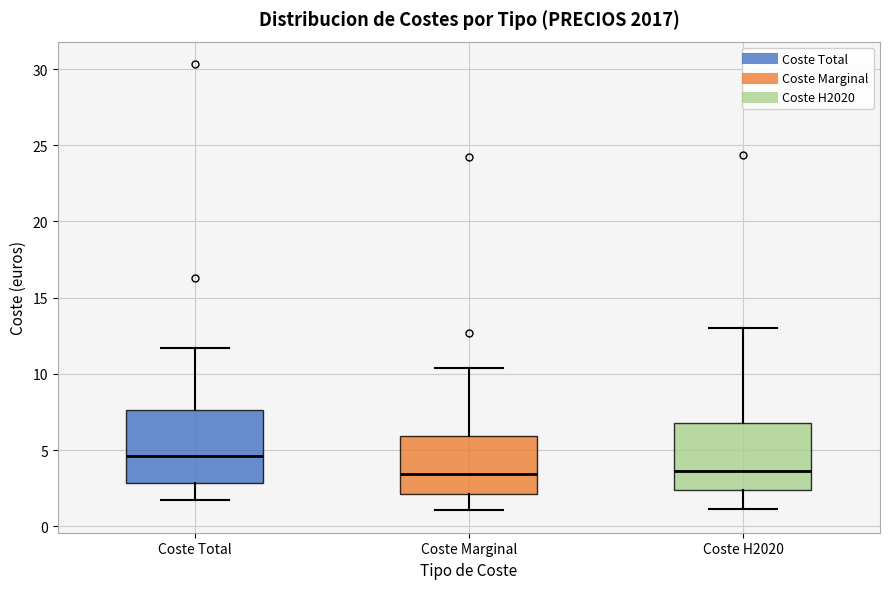

Reading left to right, read every box against the y-axis: the position of its median line, the range the box covers, and the ends of its whiskers. The values are not printed on the chart, so give them approximately, as read against the axis.

Coste Total: median 4.5, box 3.0 to 7.5, whiskers 1.5 to 11.5
Coste Marginal: median 3.5, box 2.0 to 6.0, whiskers 1.0 to 10.5
Coste H2020: median 3.5, box 2.5 to 6.5, whiskers 1.0 to 13.0